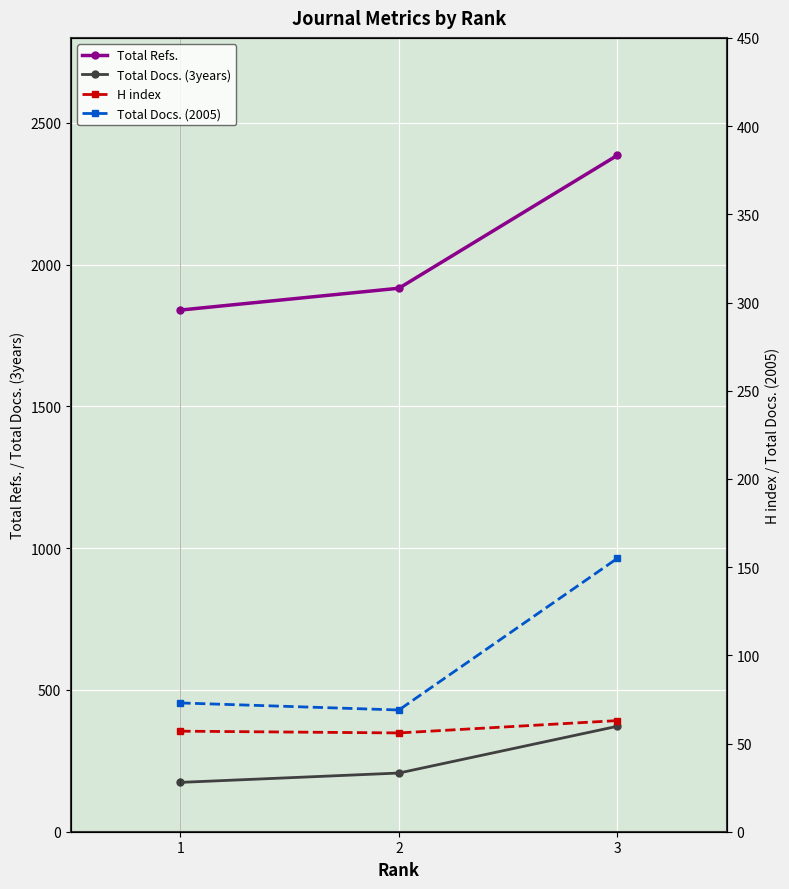

Rank the series by their maximum value, from highest to lowest.

Total Refs., Total Docs. (3years), Total Docs. (2005), H index